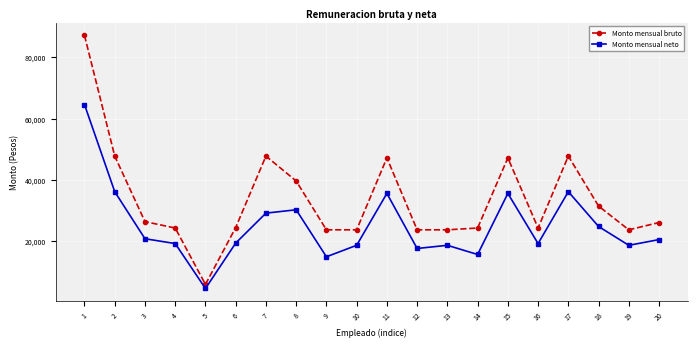

True or false: Monto mensual neto and Monto mensual bruto intersect in this chart.

False